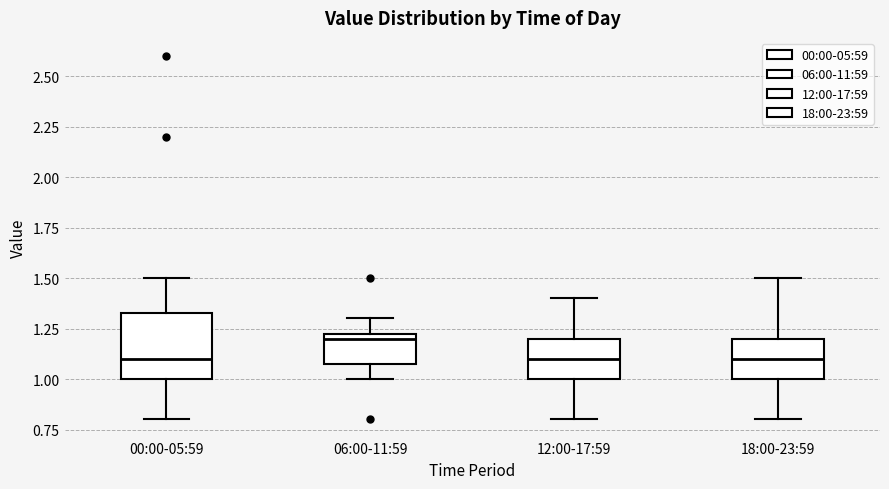

Reading left to right, read every box against the y-axis: the position of its median line, the range the box covers, and the ends of its whiskers. The values are not printed on the chart, so give them approximately, as read against the axis.

00:00-05:59: median 1.10, box 1.00 to 1.35, whiskers 0.80 to 1.50
06:00-11:59: median 1.20, box 1.10 to 1.25, whiskers 1.00 to 1.30
12:00-17:59: median 1.10, box 1.00 to 1.20, whiskers 0.80 to 1.40
18:00-23:59: median 1.10, box 1.00 to 1.20, whiskers 0.80 to 1.50